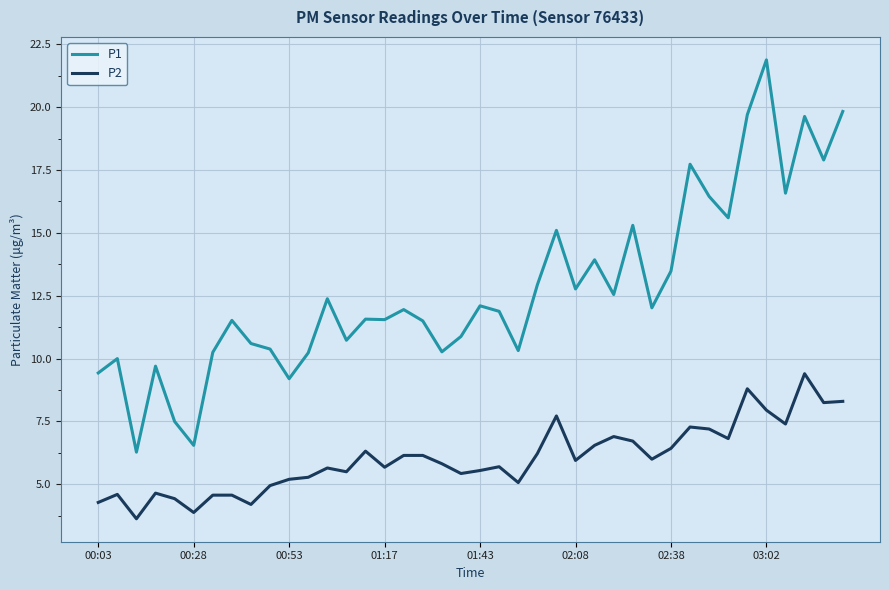

Which series has the largest range (max minus min)?

P1